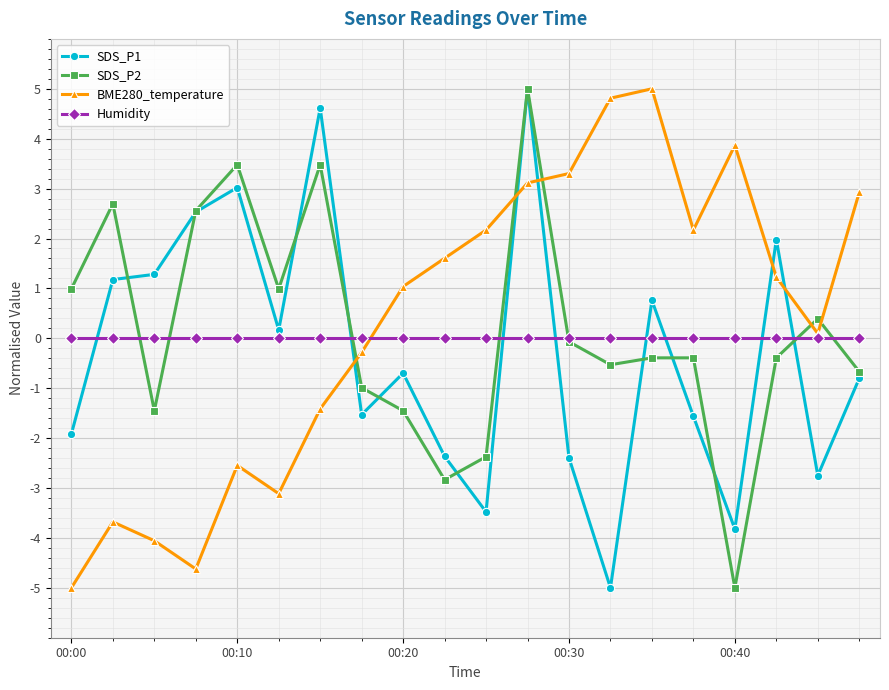

What is the greatest value displayed?

5.0